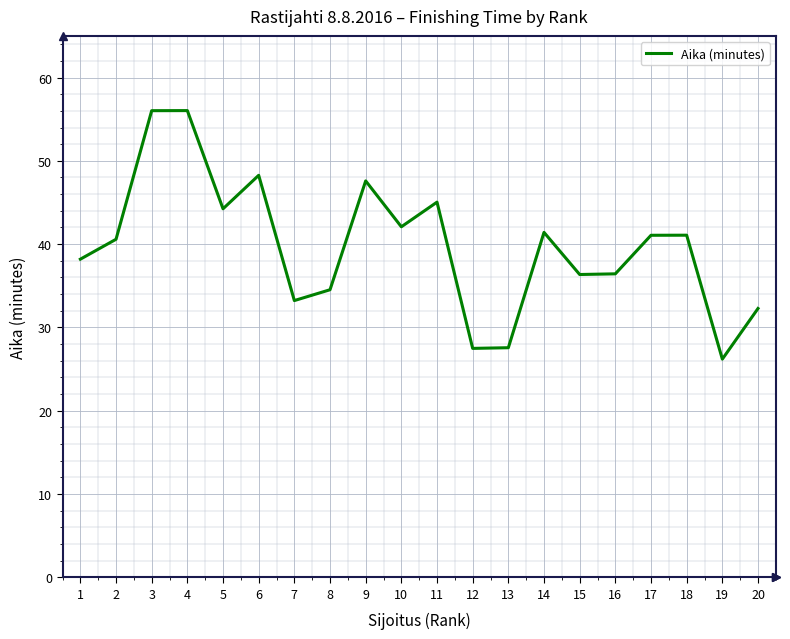

What is the approximate value at 13?

27.6